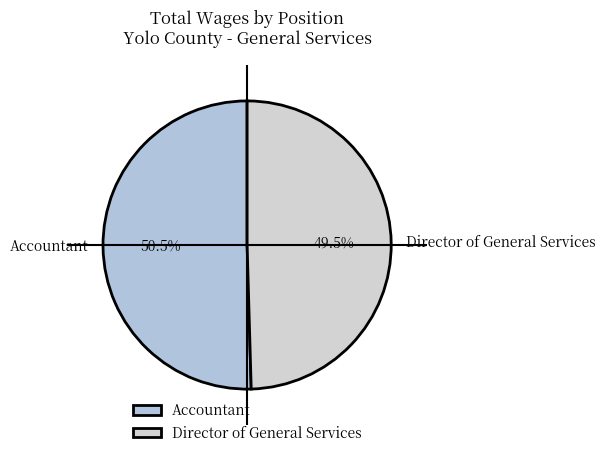

How many segments does this pie chart have?

2